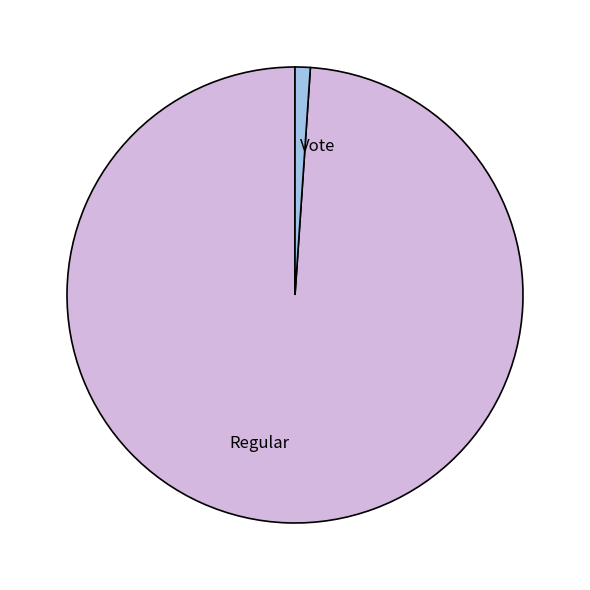

Rank the categories by value from lowest to highest.

Vote, Regular